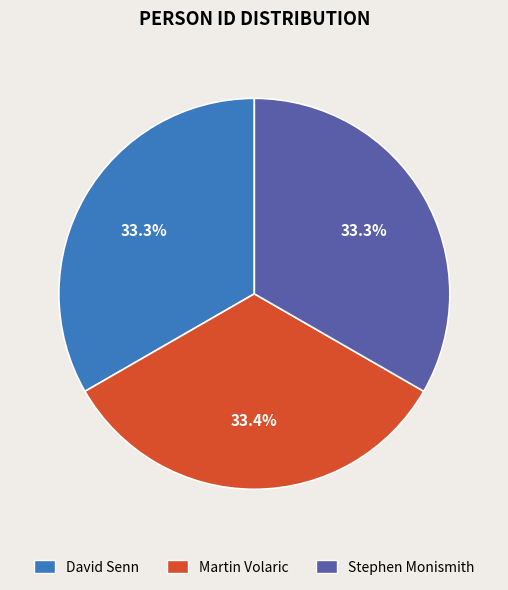

True or false: Martin Volaric accounts for 33% of the total.

True